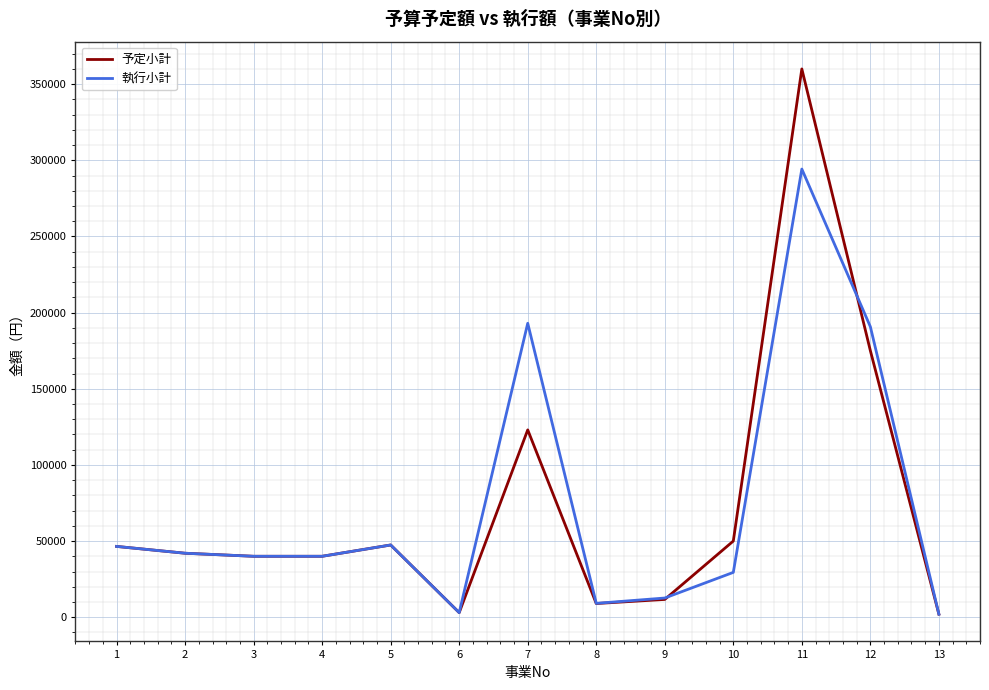

True or false: 予定小計 has a value of 47420 at 5.

True